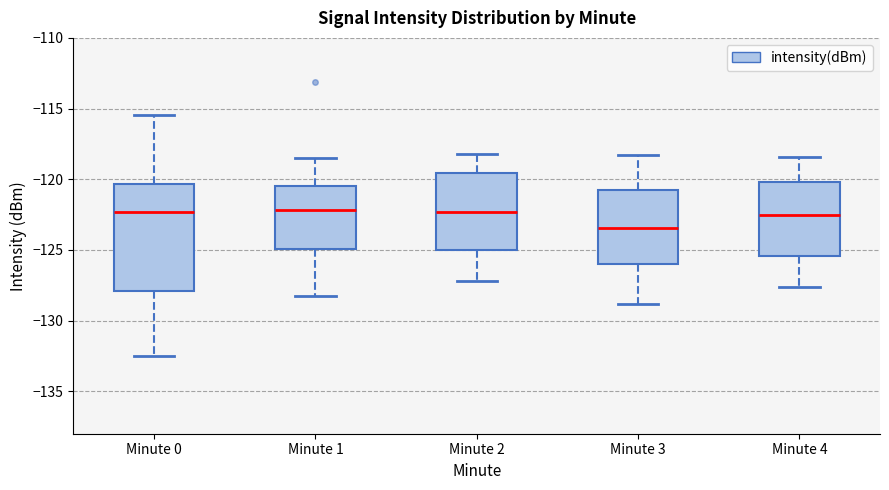

Which box is the tallest, from its lower edge to its upper edge?

Minute 0